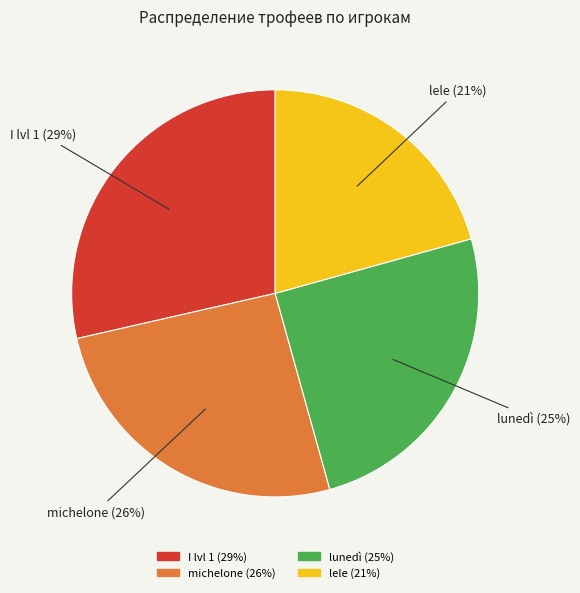

The lunedì slice represents 19% of the pie. True or false?

False